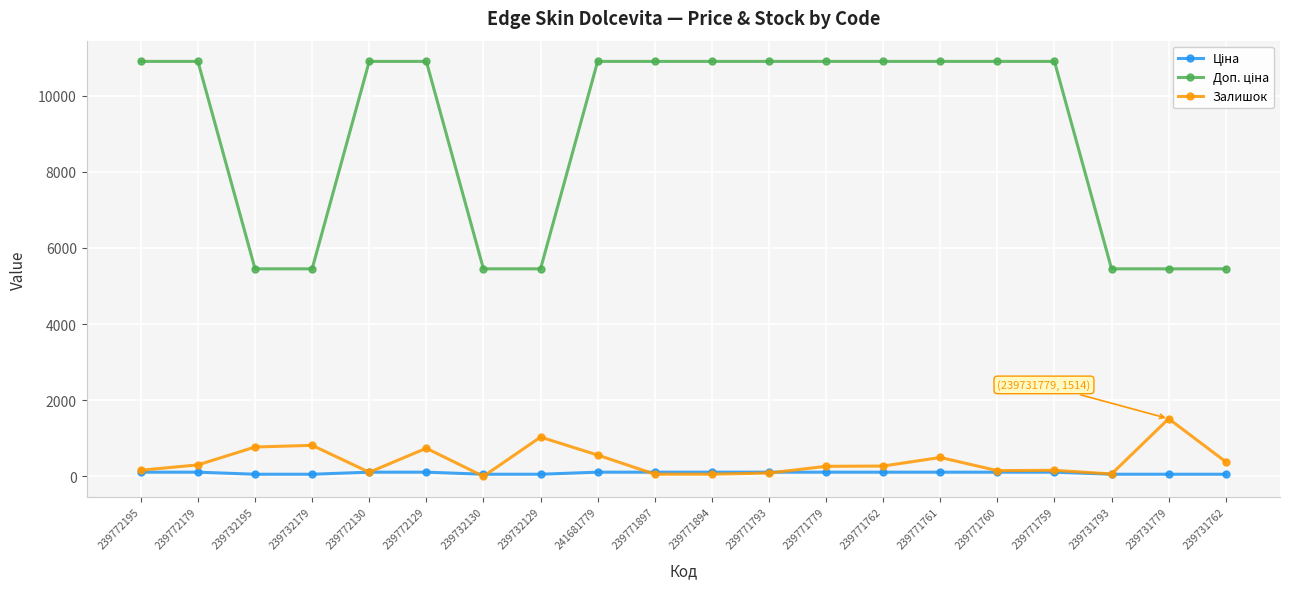

The Залишок series shows 160.0 at 239772195. True or false?

True